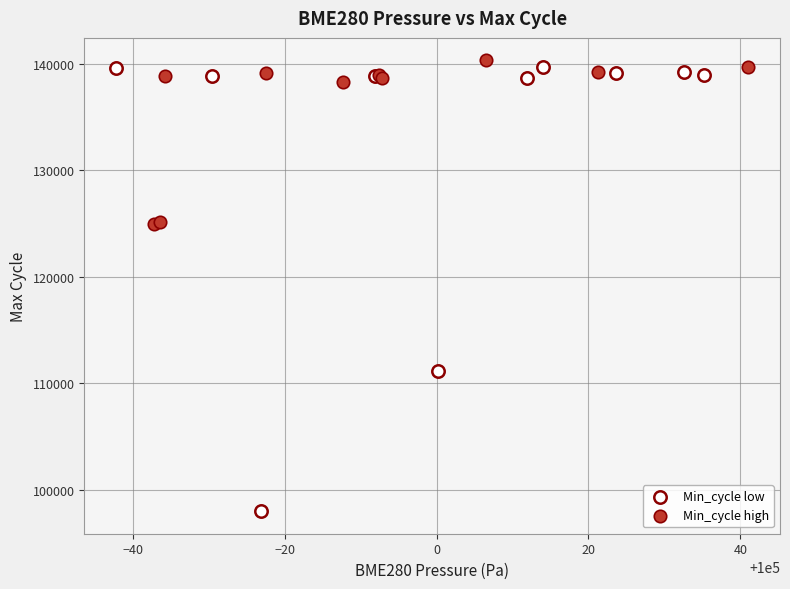

Which series contains the lowest Y value?

Min_cycle low